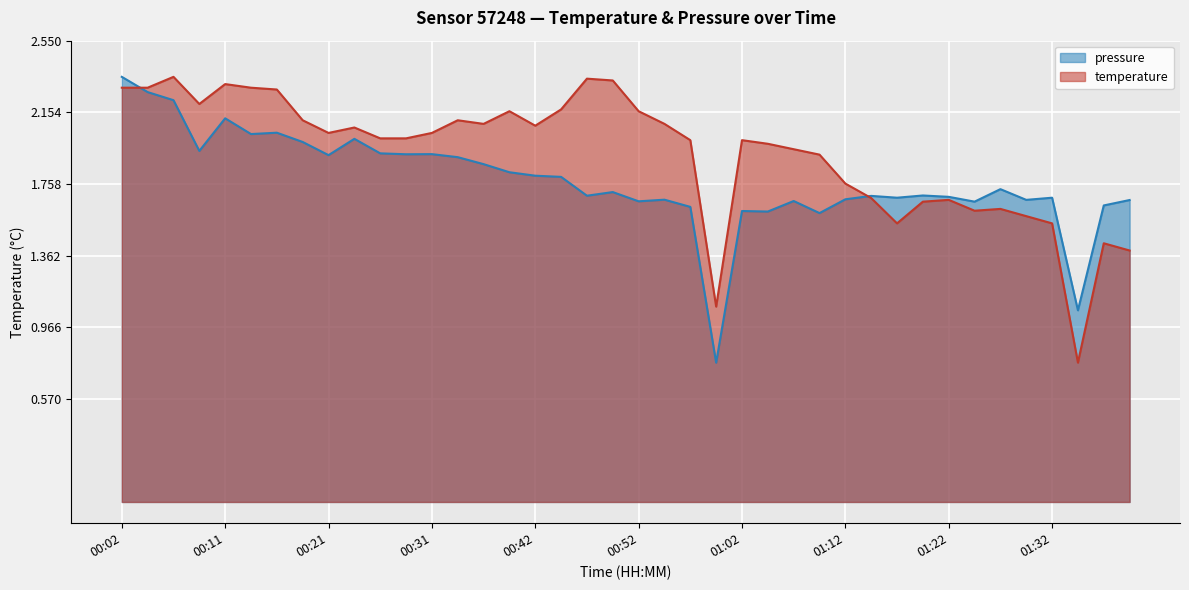

What is the label of the 17th point from the right?

00:59